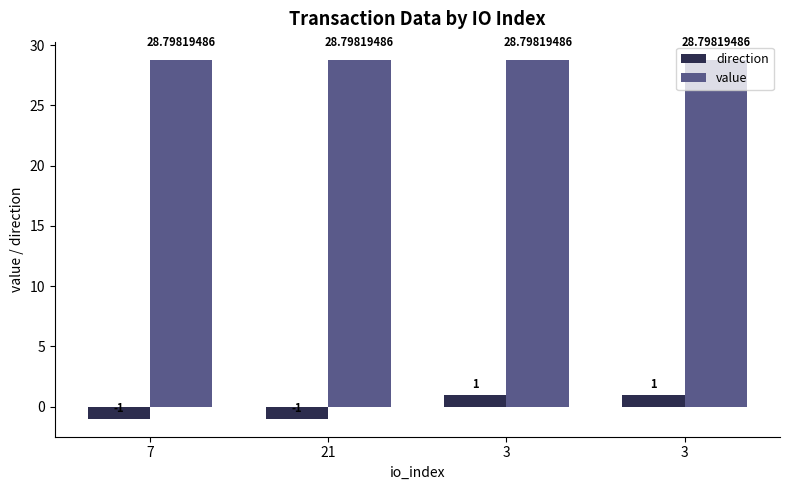

What are all the series names shown in the legend?

direction, value